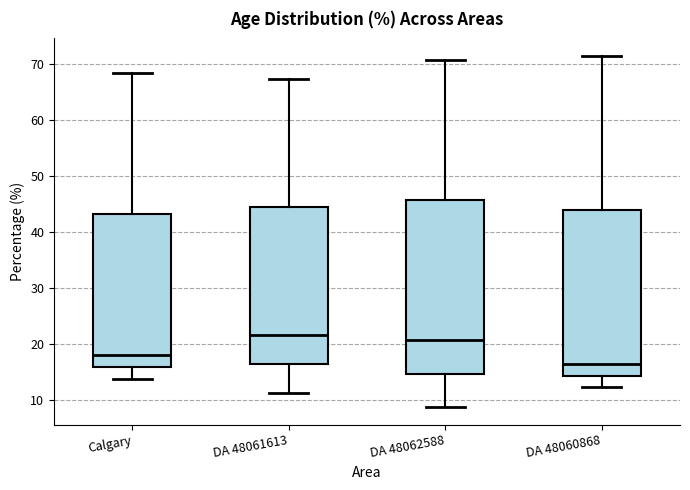

Which box's median line is the lowest?

DA 48060868